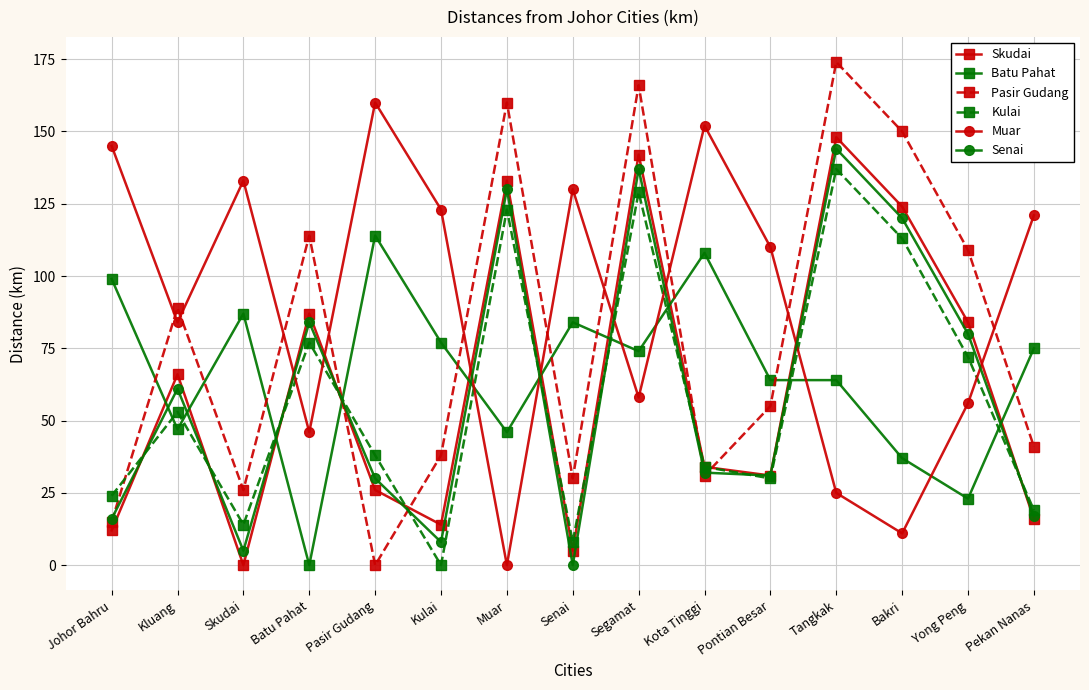

What is the total value across all series at Tangkak?

692